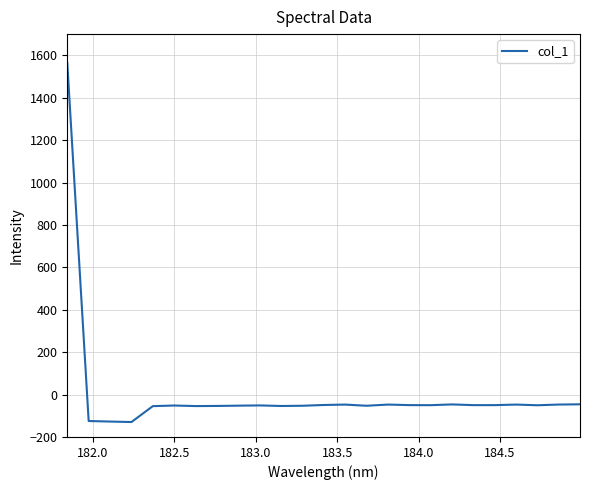

What is the difference between the maximum and minimum values?

1693.0